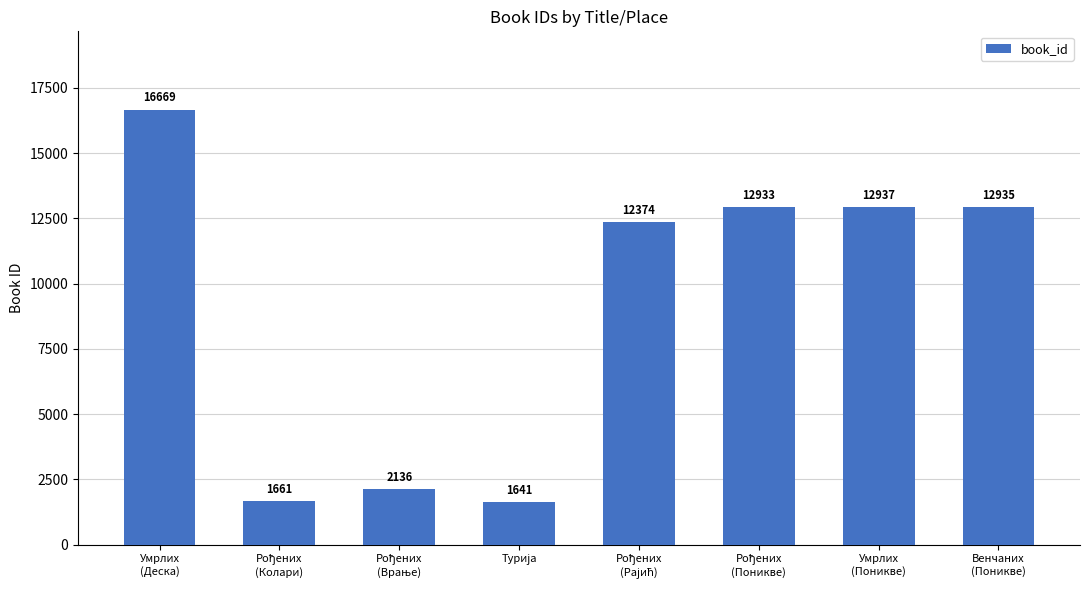

What is the smallest value displayed?

1641